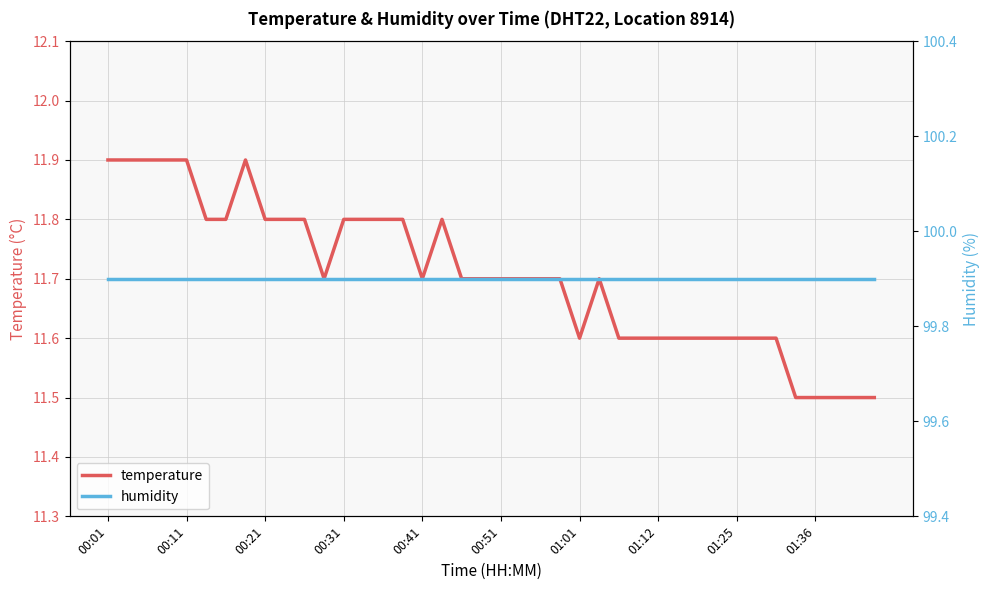

How many temperature values are between 11 and 12?

40